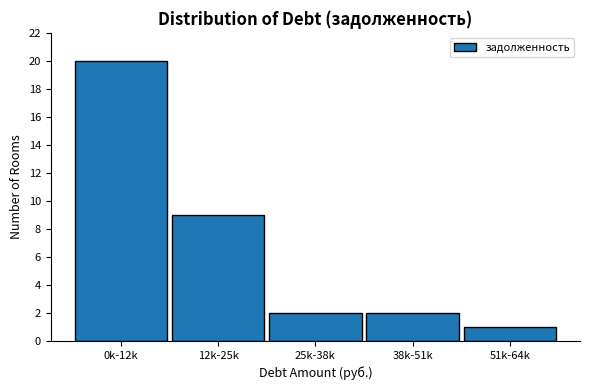

Reading left to right, transcribe all the data shown in this chart.

0k-12k=20	12k-25k=9	25k-38k=2	38k-51k=2	51k-64k=1